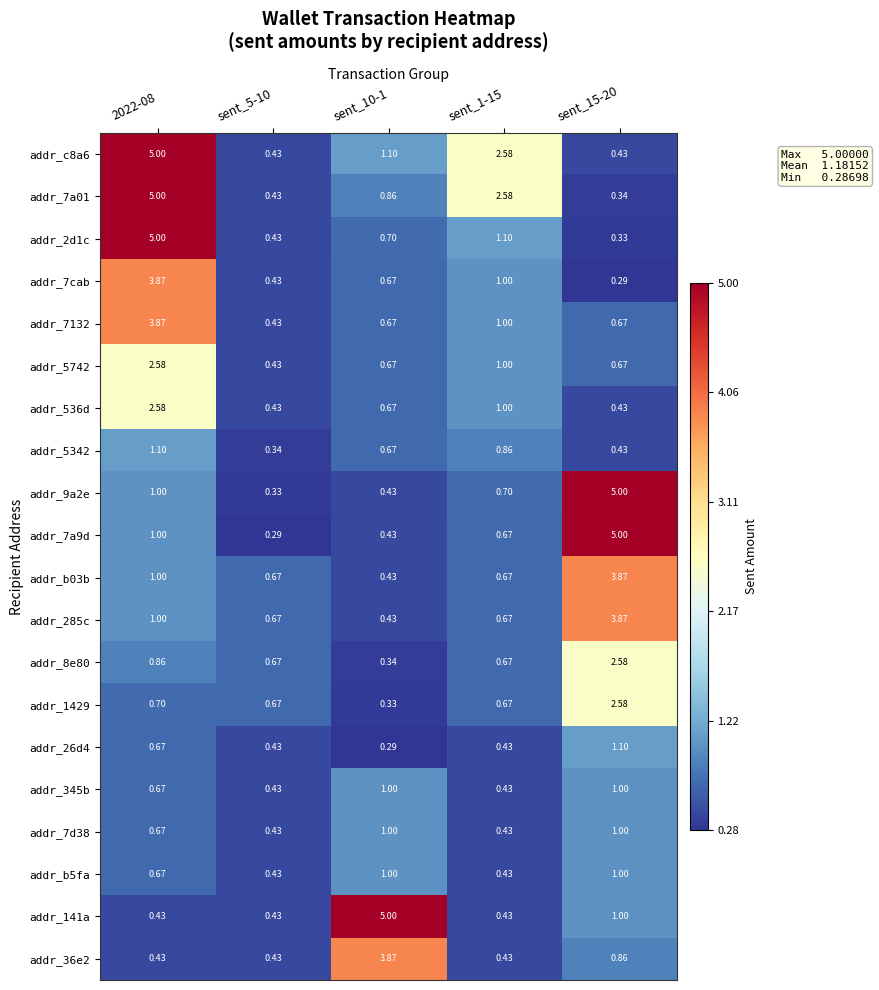

Is the value of addr_8e80 at sent_5-10 greater than the value of addr_36e2 at sent_5-10?

Yes